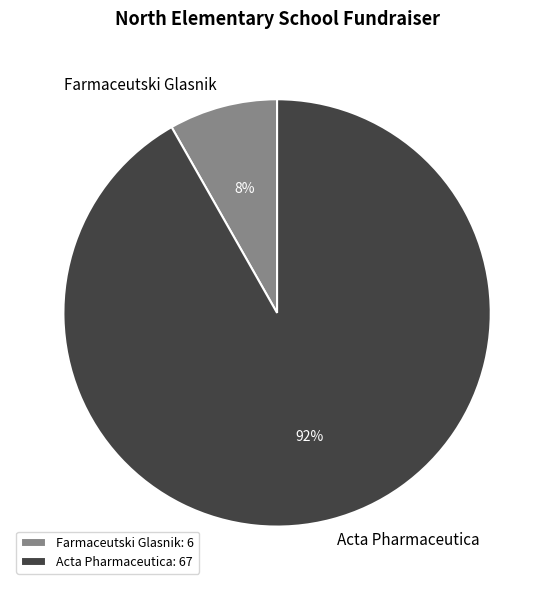

To the nearest percent, what portion does Farmaceutski Glasnik represent?

8%